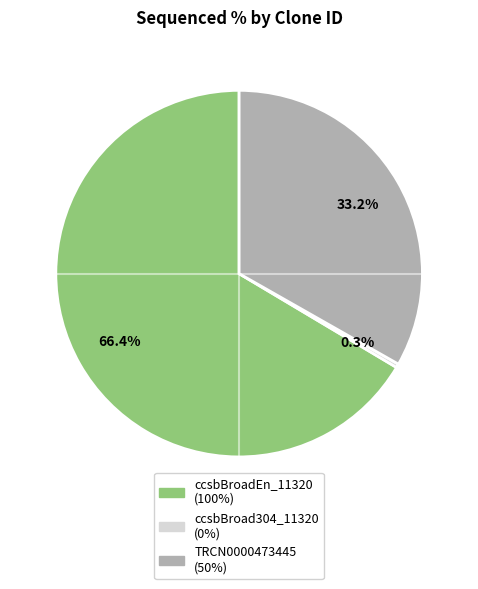

Which category has the smallest portion of the pie?

ccsbBroad304_11320